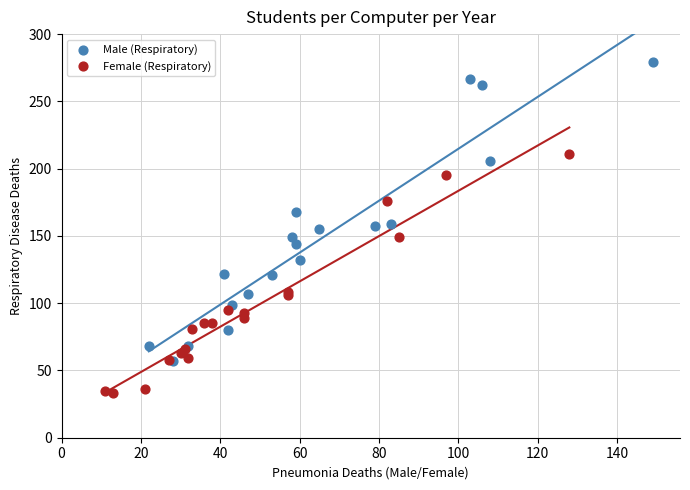

Which series has the largest Y range (max minus min)?

Male (Respiratory)